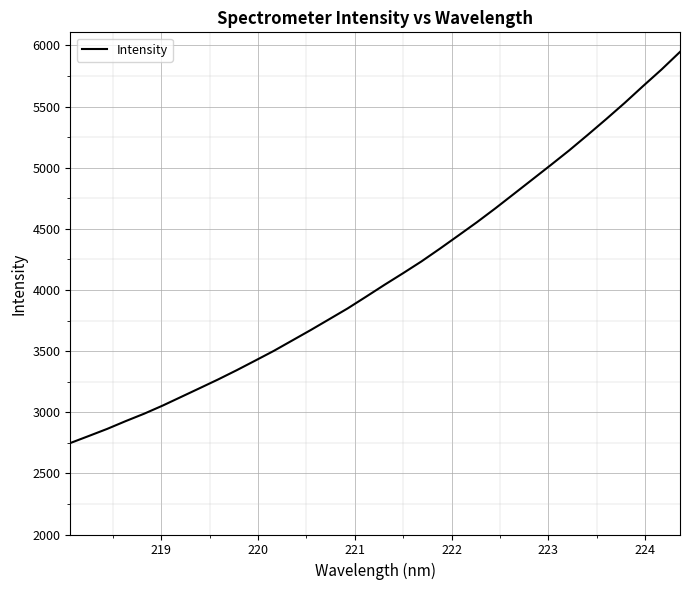

What is the smallest value displayed?

2747.9